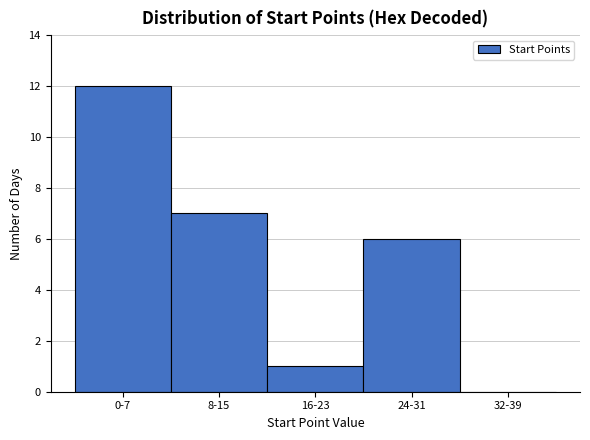

Reading right to left, extract all data points from this chart.

32-39=0	24-31=6	16-23=1	8-15=7	0-7=12